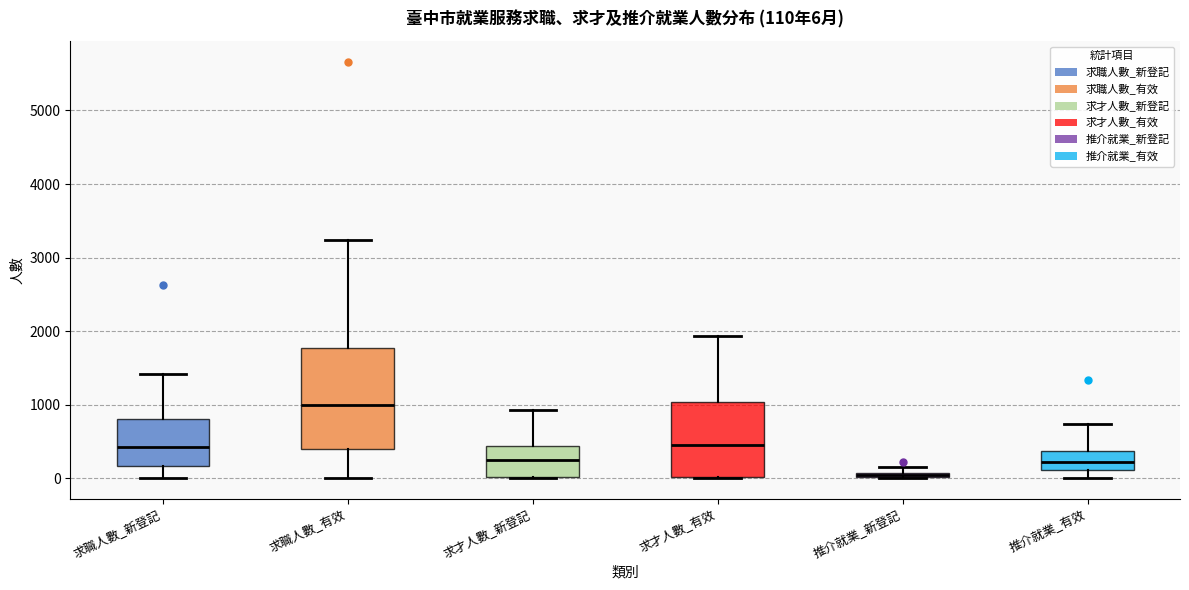

Comparing the boxes themselves (not the whiskers), which one is the tallest?

求職人數_有效